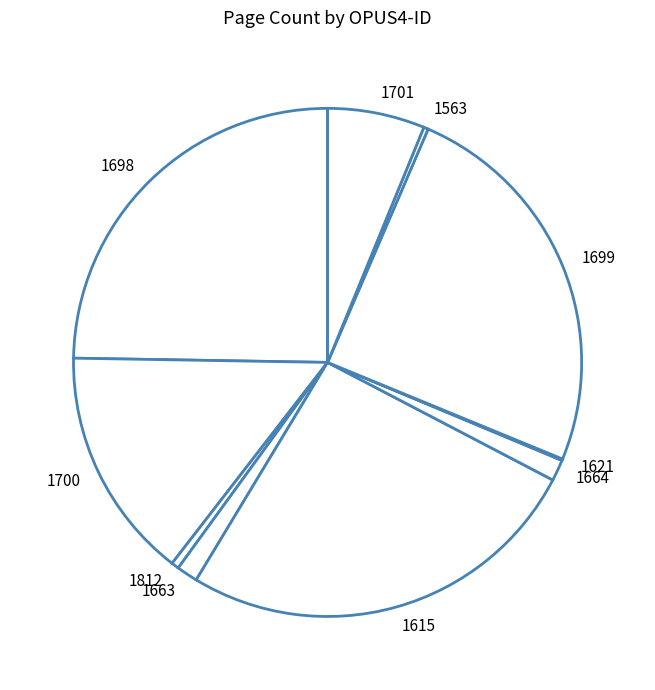

Do 1812 and 1700 together represent more than half of the pie?

No